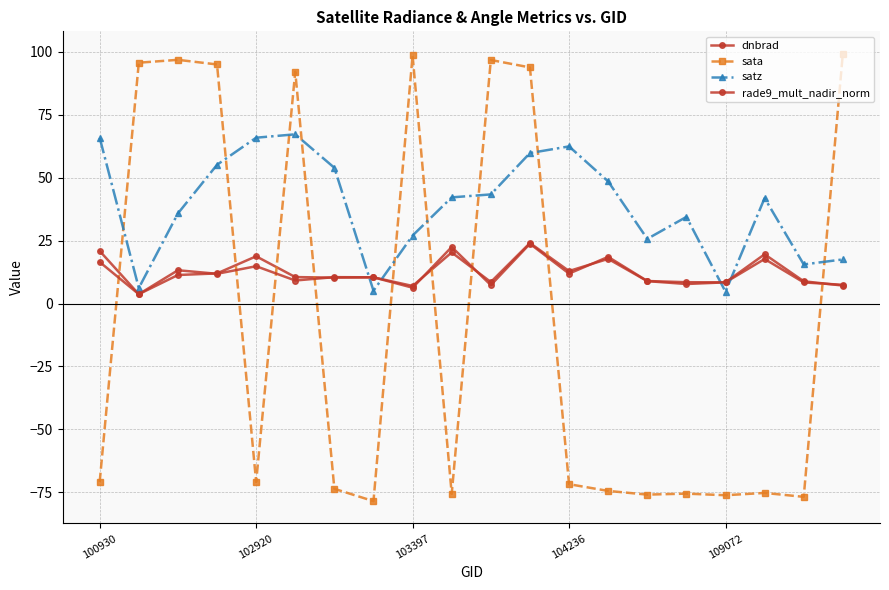

What is the value of the sata point at the 1st from the left?

-70.9